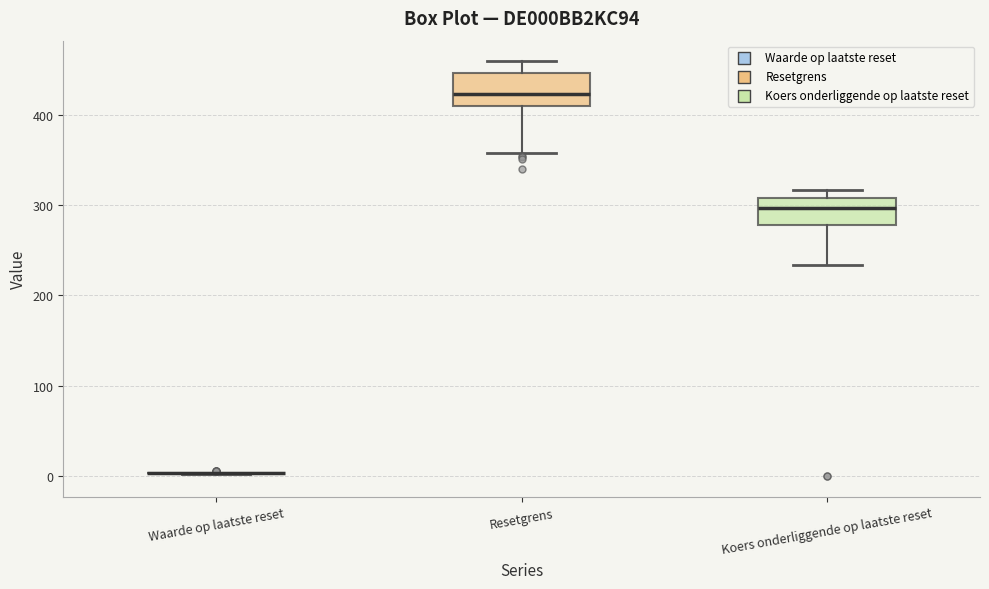

Reading left to right, read every box against the y-axis: the position of its median line, the range the box covers, and the ends of its whiskers. The values are not printed on the chart, so give them approximately, as read against the axis.

Waarde op laatste reset: box collapsed to a line at 0, whiskers 0 to 0
Resetgrens: median 420, box 410 to 450, whiskers 360 to 460
Koers onderliggende op laatste reset: median 300, box 280 to 310, whiskers 230 to 320